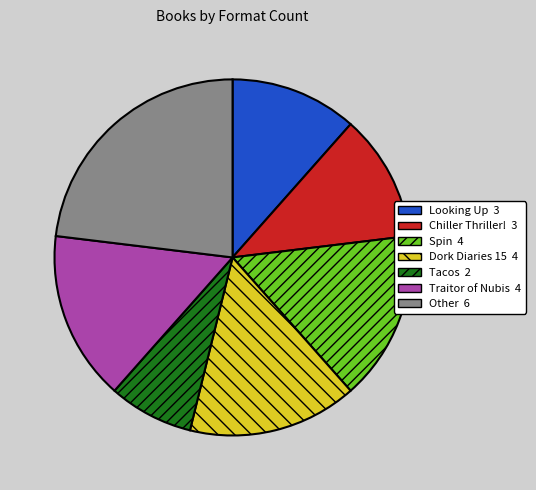

Between Tacos and Looking Up, which is larger?

Looking Up